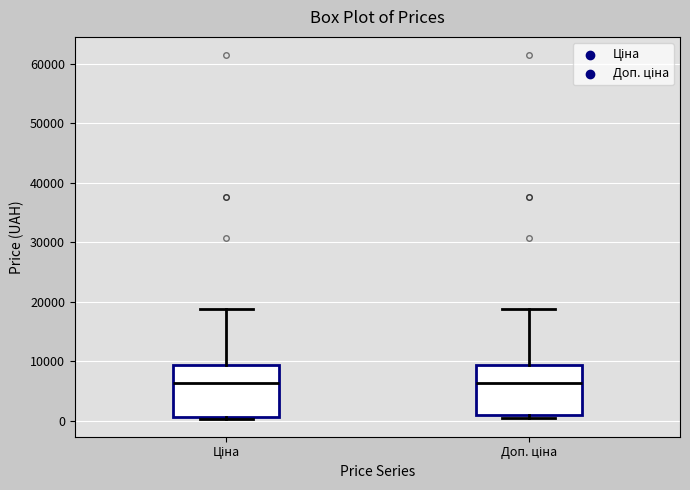

Where does the median line of the box for Доп. ціна sit on the y-axis? The values are not printed on the chart, so give them approximately, as read against the axis.

6000